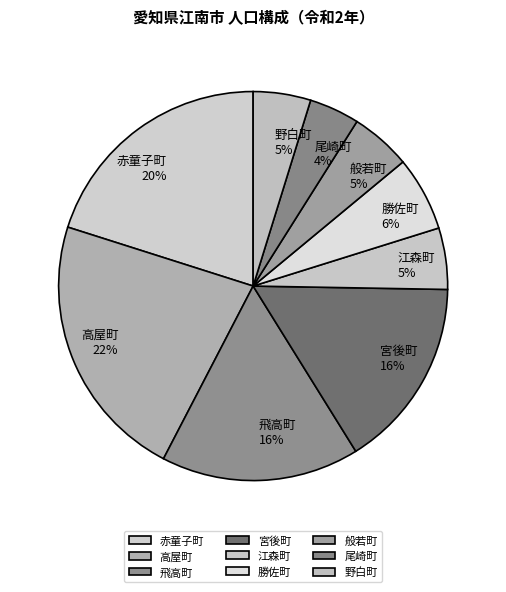

How many slices are in this pie chart?

9